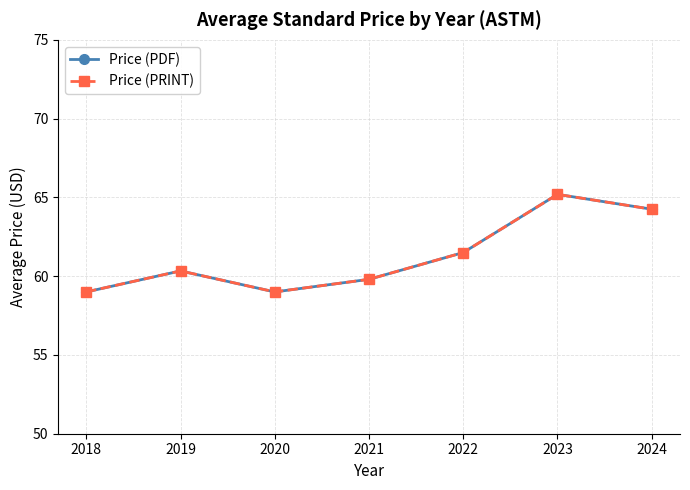

At which label does Price (PRINT) reach its minimum?

2018